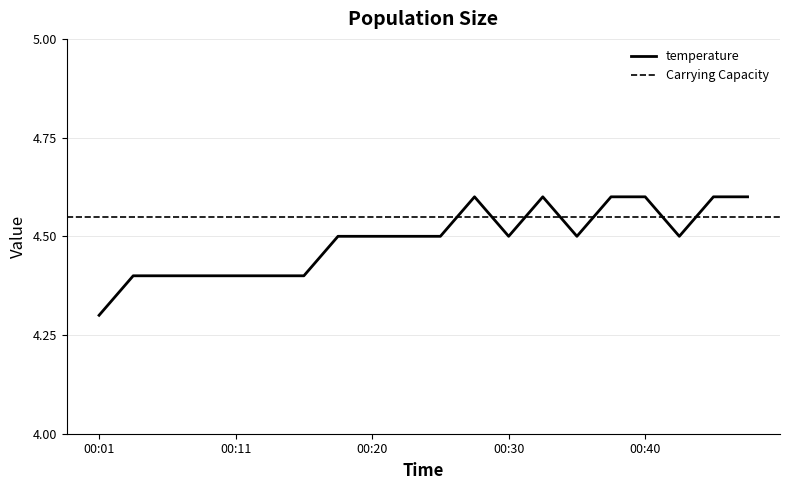

What is the value of the 19th point from the left?

4.6